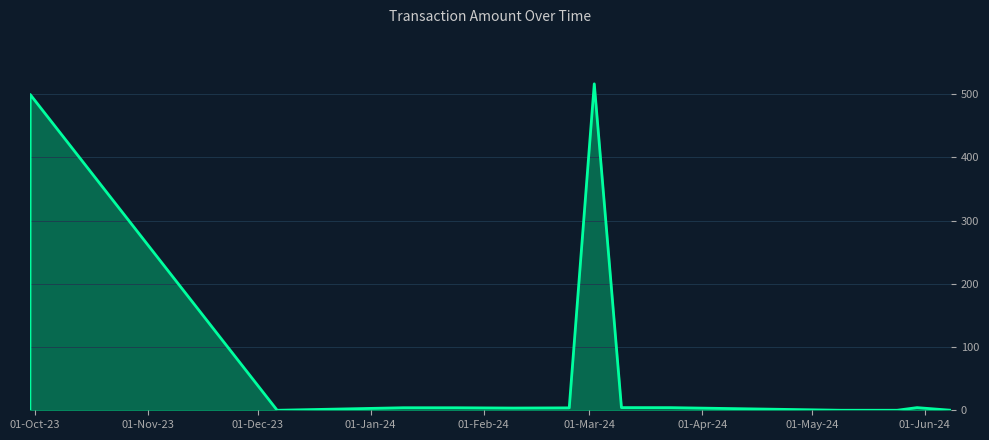

What is the difference between the maximum and minimum values?

516.3